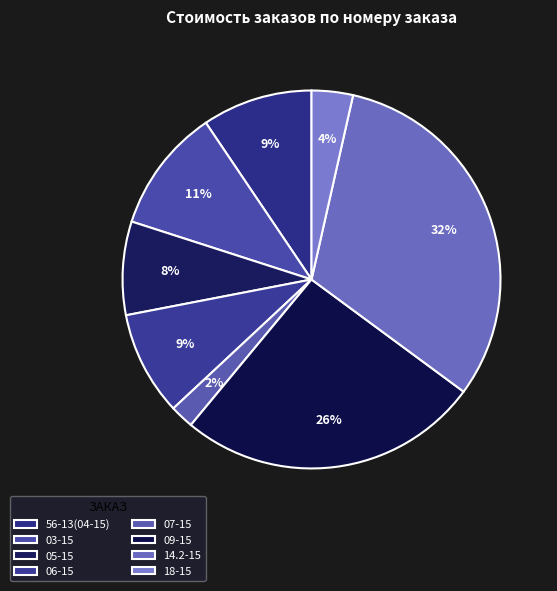

How many slices are in this pie chart?

8